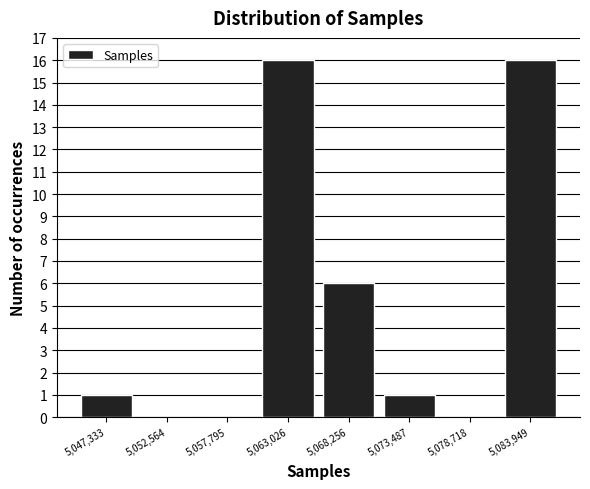

Reading left to right, transcribe this chart: for each bar, give the range it covers on the x-axis and its height. Neither the bar edges nor the heights are printed on the chart, so give them approximately, as read against the axes.

5045000 to 5050000: 1
5050000 to 5055000: 0
5055000 to 5060000: 0
5060000 to 5066000: 16
5066000 to 5071000: 6
5071000 to 5076000: 1
5076000 to 5081000: 0
5081000 to 5087000: 16